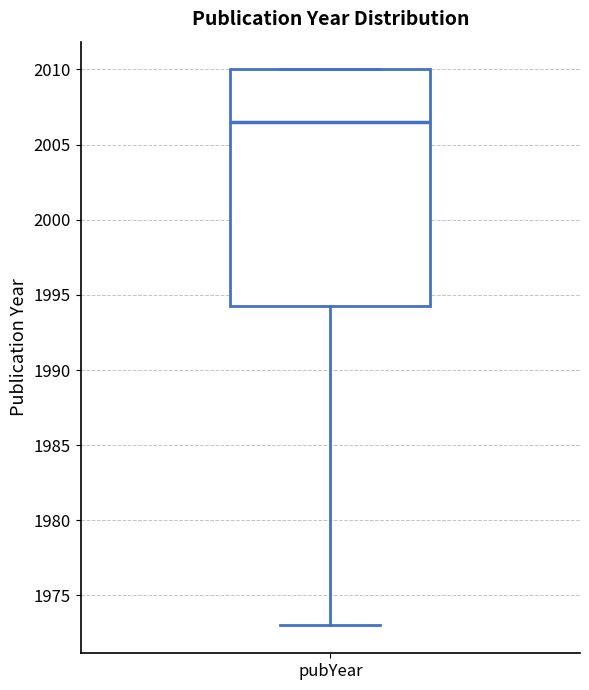

Where does the lower whisker of the box for pubYear end on the y-axis? The values are not printed on the chart, so give them approximately, as read against the axis.

1973.0